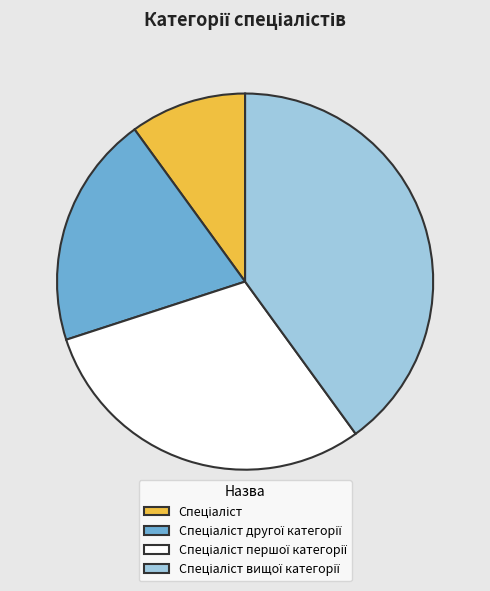

How many segments does this pie chart have?

4